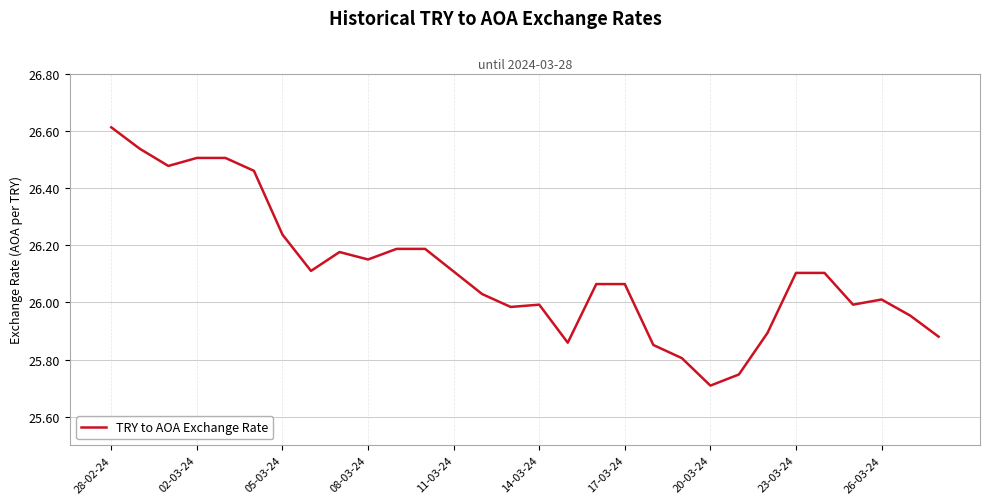

What is the maximum value shown in the chart?

26.6